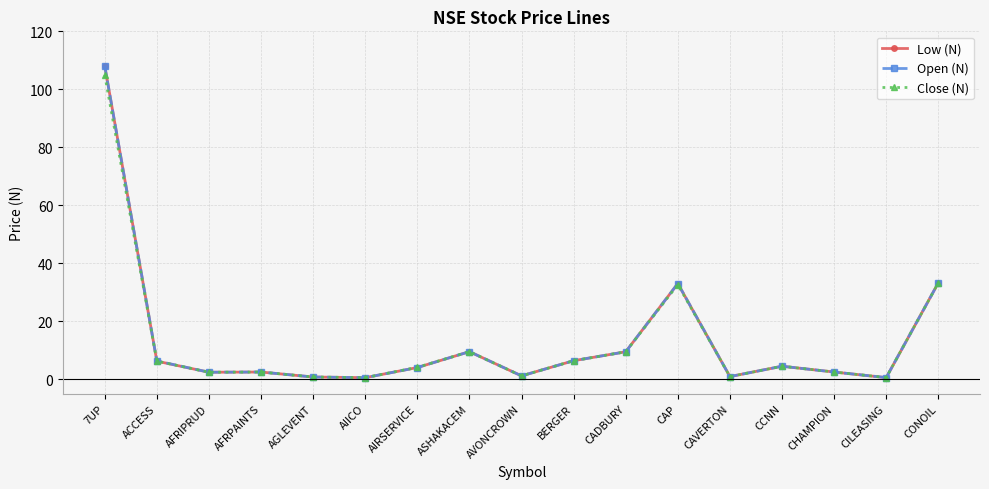

What is the label of the 13th point from the left?

CAVERTON